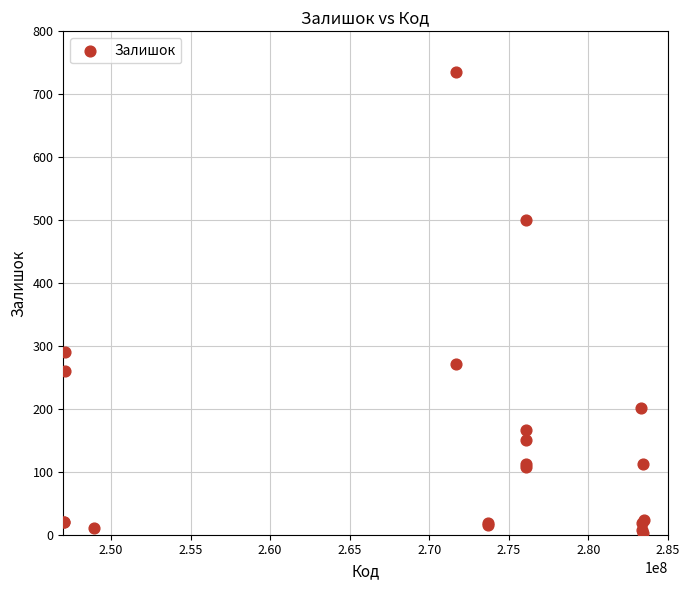

What Y value in the scatter plot is closest to 368?

290